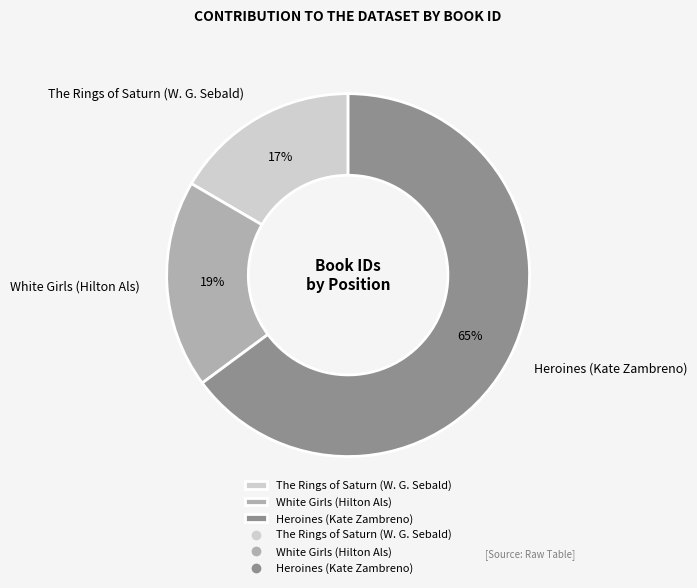

Between Heroines (Kate Zambreno) and White Girls (Hilton Als), which is larger?

Heroines (Kate Zambreno)